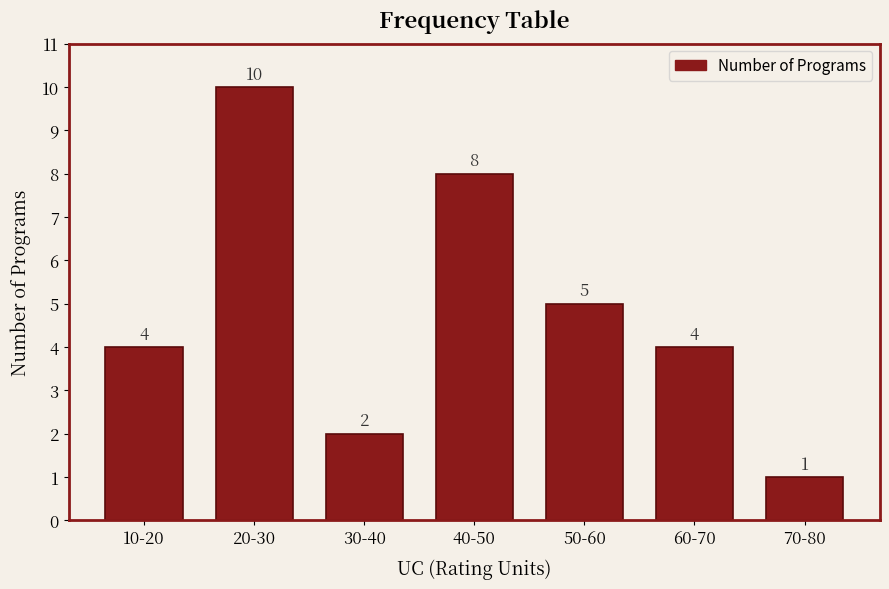

Reading right to left, extract all data points from this chart.

1	4	5	8	2	10	4